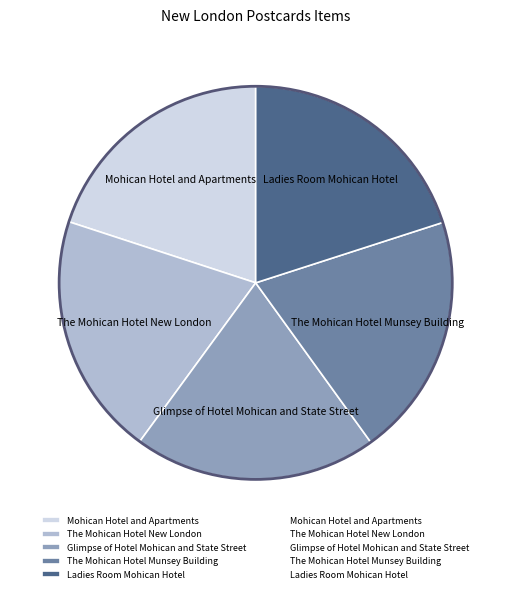

Does The Mohican Hotel Munsey Building represent more than half of the total?

No